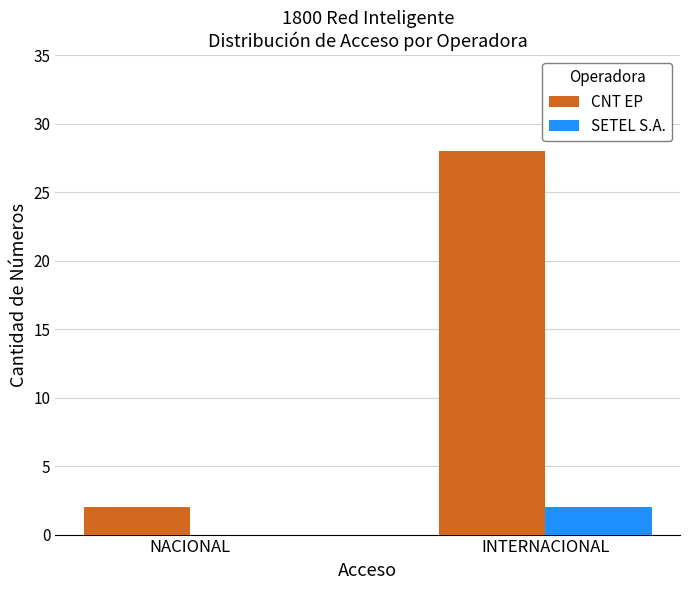

What is the highest value of the SETEL S.A. series?

2